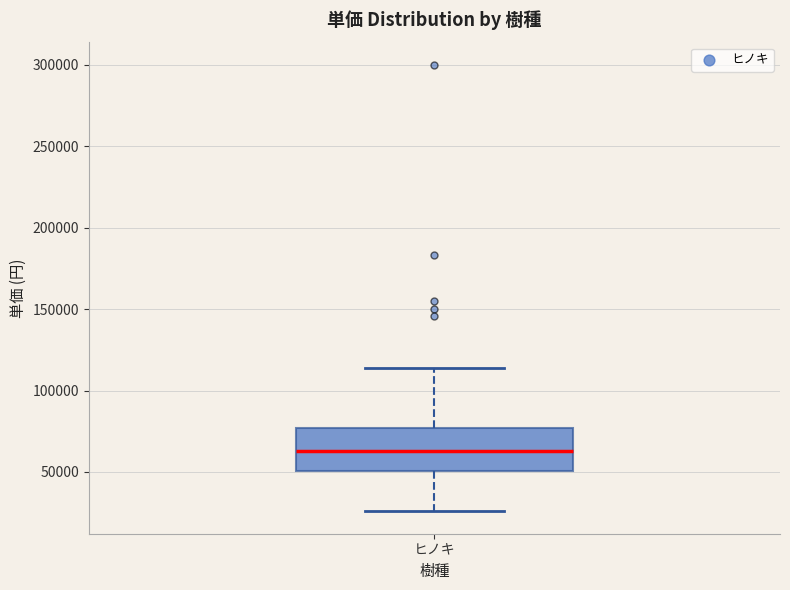

Where does the lower whisker of the box for ヒノキ end on the y-axis? The values are not printed on the chart, so give them approximately, as read against the axis.

25000